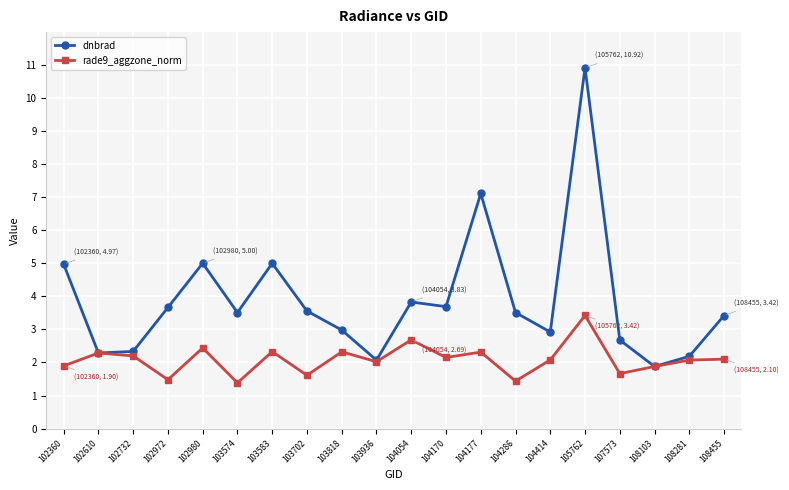

True or false: dnbrad has more than 0 interior local peaks.

True